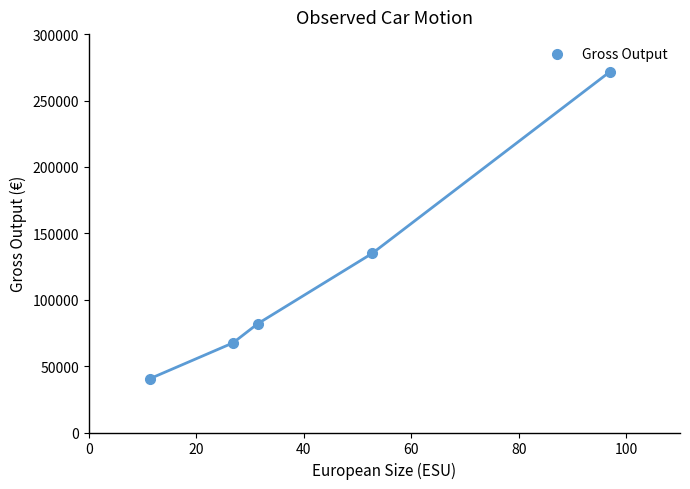

What Y value in the scatter plot is closest to 156214?

134845